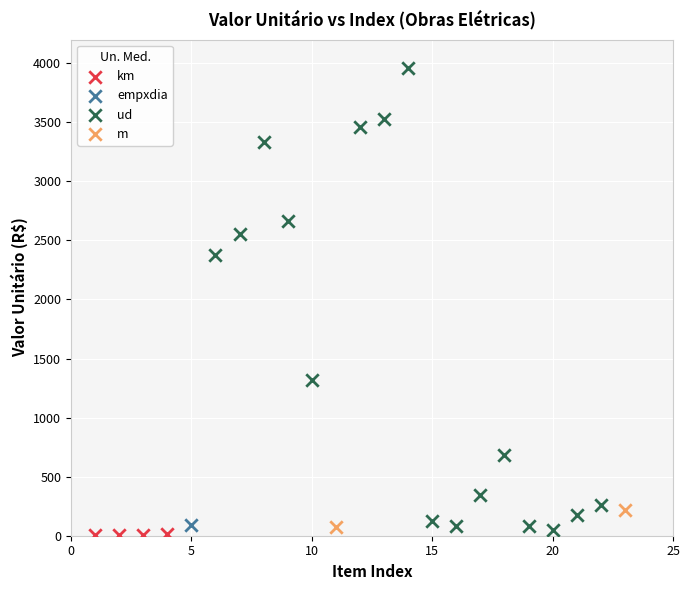

What are all the series names shown in the legend?

km, empxdia, ud, m